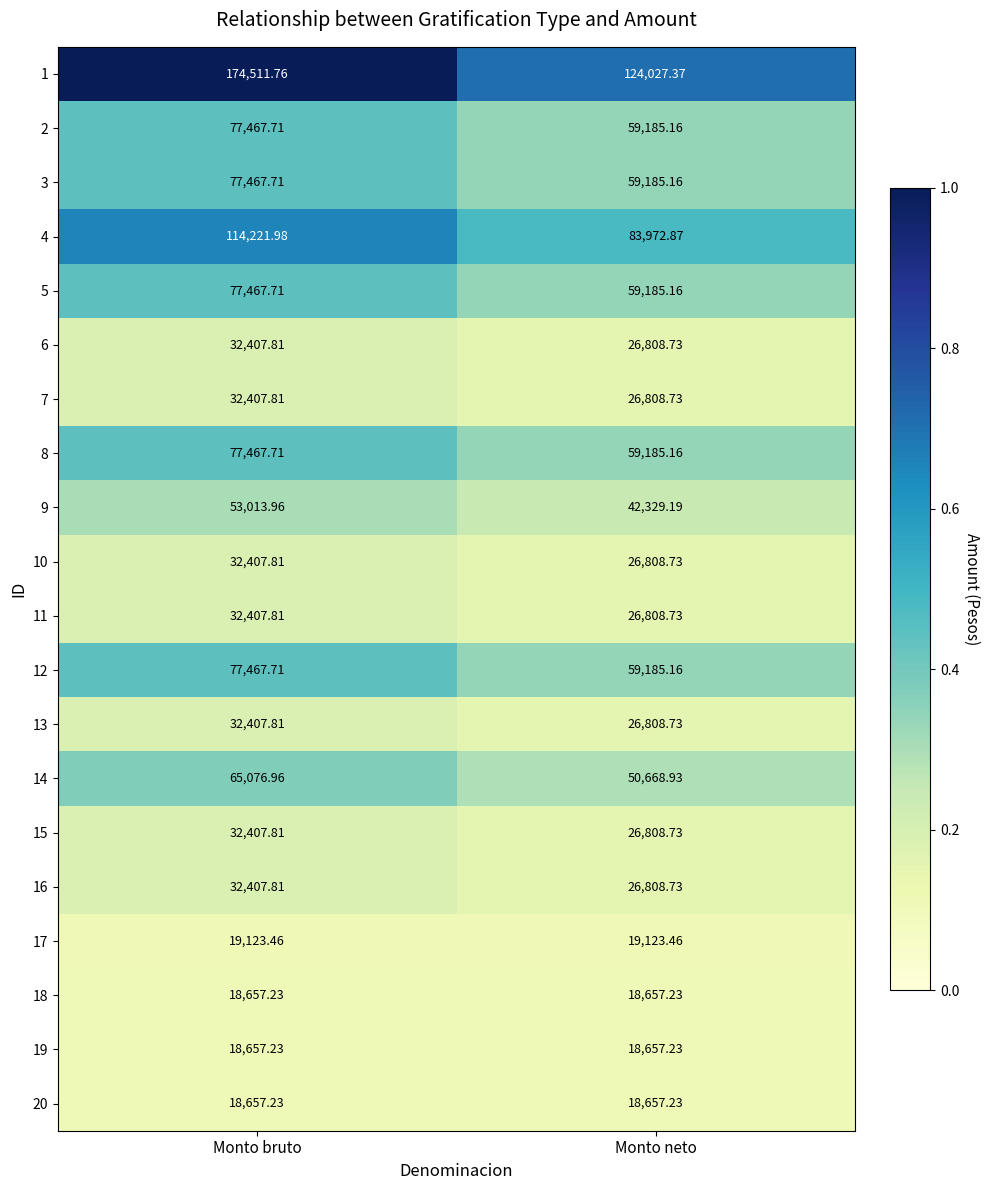

What is the total value across all series at Monto neto?

859680.4